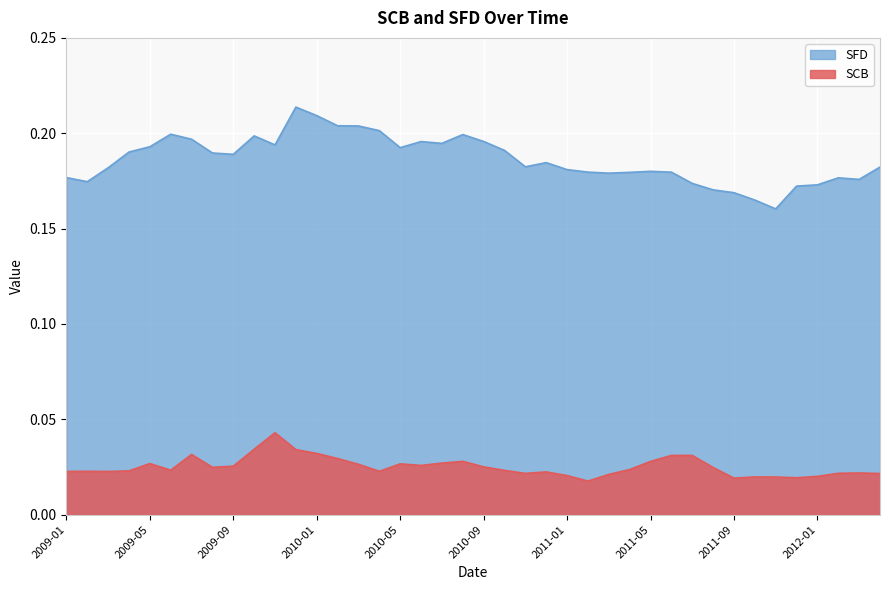

Is it true that SCB equals 0.0 at 2011-06?

False